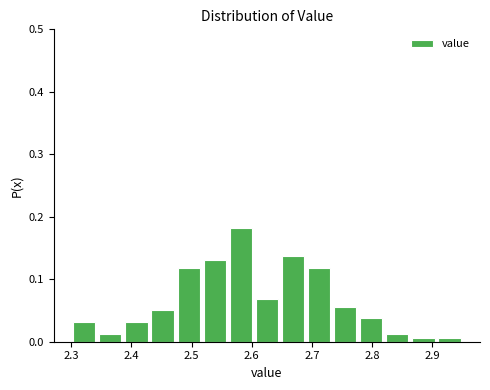

Reading left to right, transcribe this chart: for each bar, give the range it covers on the x-axis and its height. Neither the bar edges nor the heights are printed on the chart, so give them approximately, as read against the axes.

2.30 to 2.34: 0.03
2.34 to 2.39: 0.01
2.39 to 2.43: 0.03
2.43 to 2.47: 0.05
2.47 to 2.52: 0.12
2.52 to 2.56: 0.13
2.56 to 2.60: 0.18
2.60 to 2.65: 0.07
2.65 to 2.69: 0.14
2.69 to 2.73: 0.12
2.73 to 2.78: 0.06
2.78 to 2.82: 0.04
2.82 to 2.86: 0.01
2.86 to 2.91: under 0.01
2.91 to 2.95: under 0.01